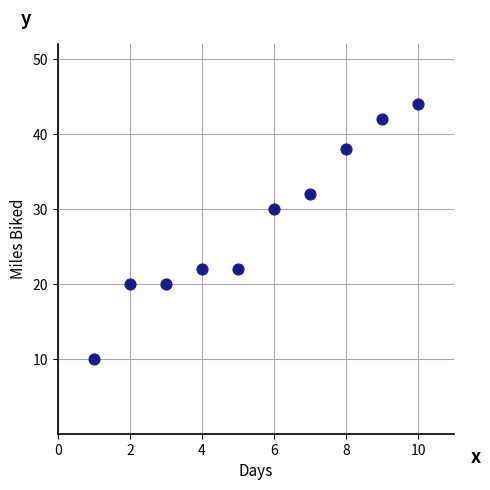

What is the average Y value?

28